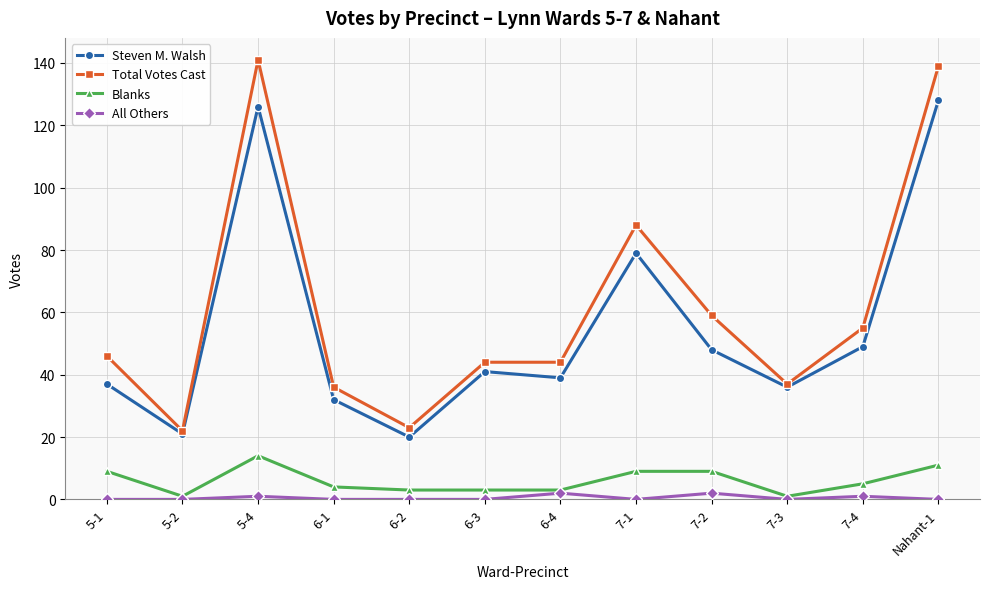

Rank the series by their maximum value, from highest to lowest.

Total Votes Cast, Steven M. Walsh, Blanks, All Others